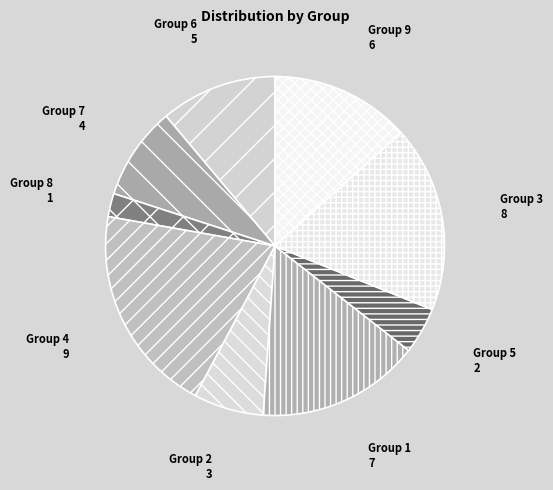

To the nearest percent, what is the difference between the 8 and 1 slice percentages?

13%